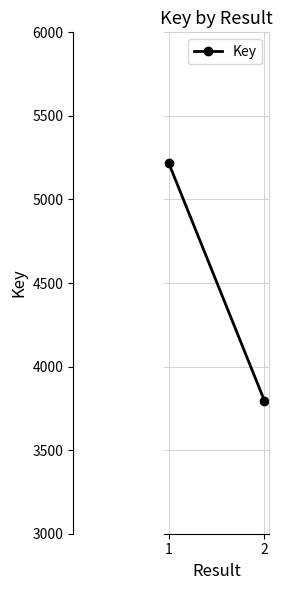

Is it true that the value at 1 is 5216?

True